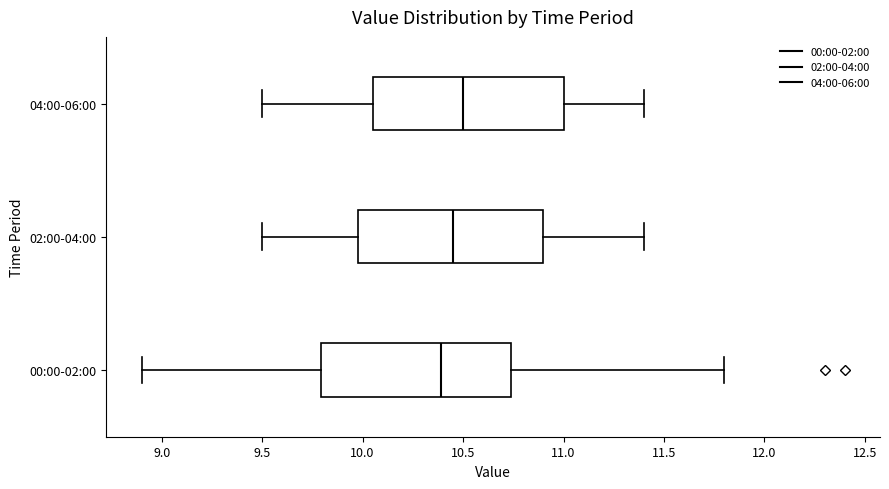

Reading bottom to top, read every box against the x-axis: the position of its median line, the range the box covers, and the ends of its whiskers. The values are not printed on the chart, so give them approximately, as read against the axis.

00:00-02:00: median 10.40, box 9.80 to 10.75, whiskers 8.90 to 11.80
02:00-04:00: median 10.45, box 10.00 to 10.90, whiskers 9.50 to 11.40
04:00-06:00: median 10.50, box 10.05 to 11.00, whiskers 9.50 to 11.40